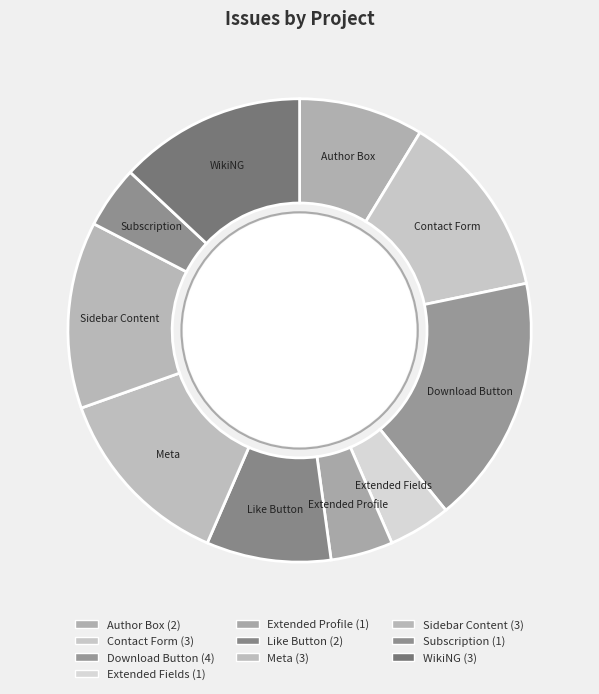

True or false: Download Button accounts for 17% of the total.

True